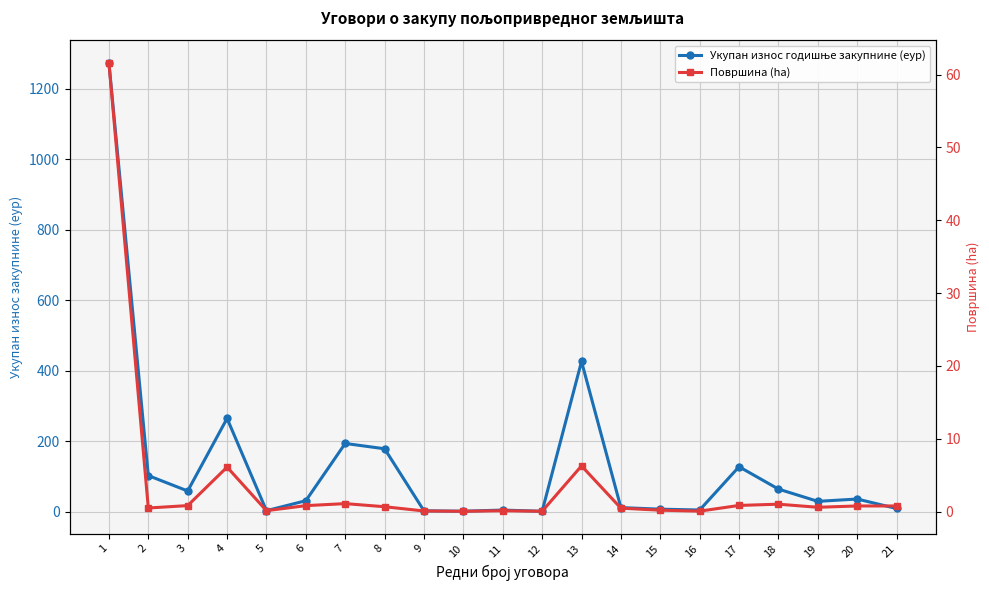

At which label is Површина (ha) closest to 30?

13